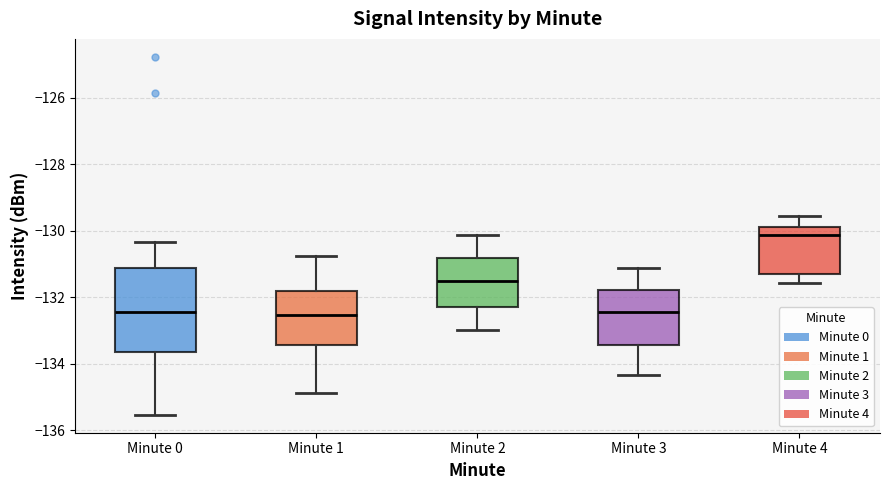

Reading left to right, read every box against the y-axis: the position of its median line, the range the box covers, and the ends of its whiskers. The values are not printed on the chart, so give them approximately, as read against the axis.

Minute 0: median -132.4, box -133.6 to -131.2, whiskers -135.6 to -130.4
Minute 1: median -132.6, box -133.4 to -131.8, whiskers -134.8 to -130.8
Minute 2: median -131.6, box -132.4 to -130.8, whiskers -133.0 to -130.2
Minute 3: median -132.4, box -133.4 to -131.8, whiskers -134.4 to -131.2
Minute 4: median -130.2, box -131.4 to -129.8, whiskers -131.6 to -129.6